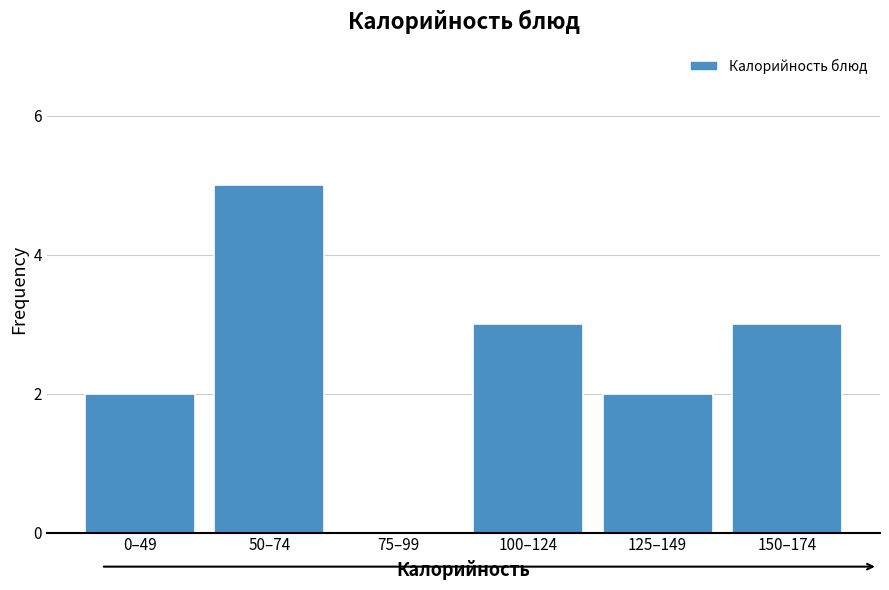

Reading left to right, list all the values displayed in this chart.

0–49=2	50–74=5	75–99=0	100–124=3	125–149=2	150–174=3